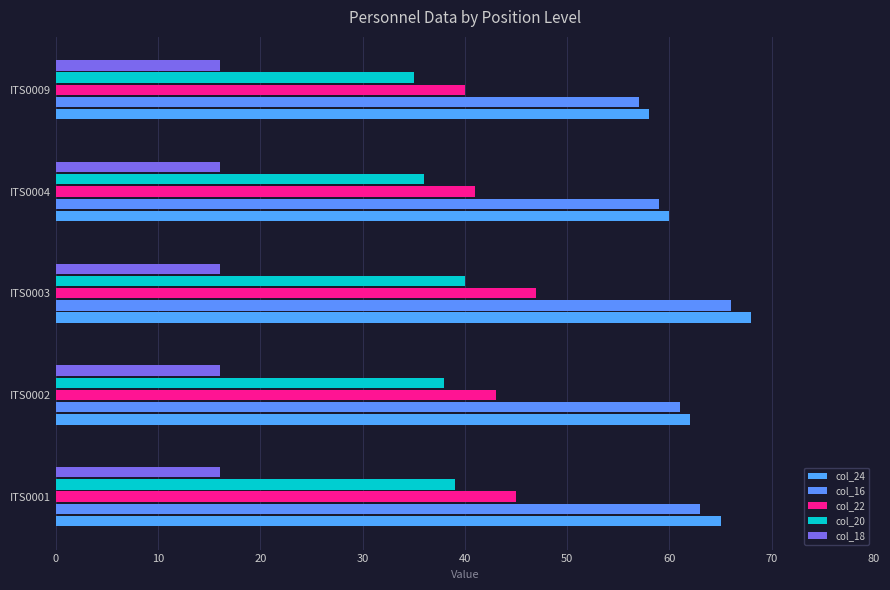

Count the col_24 values in the range 60 to 65.

3